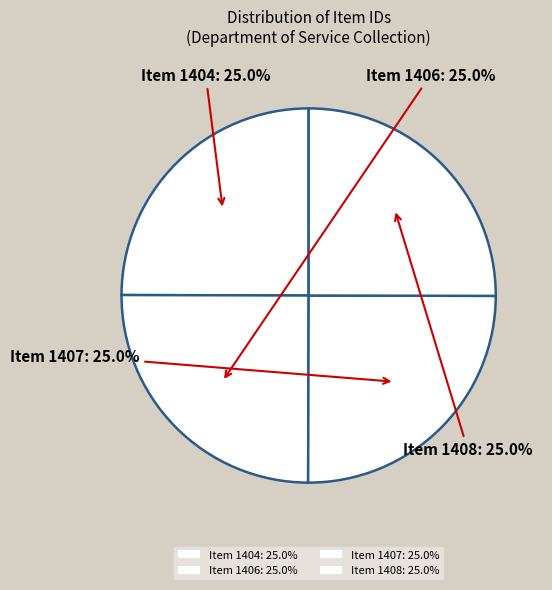

Is there any slice that represents more than half of the pie?

No